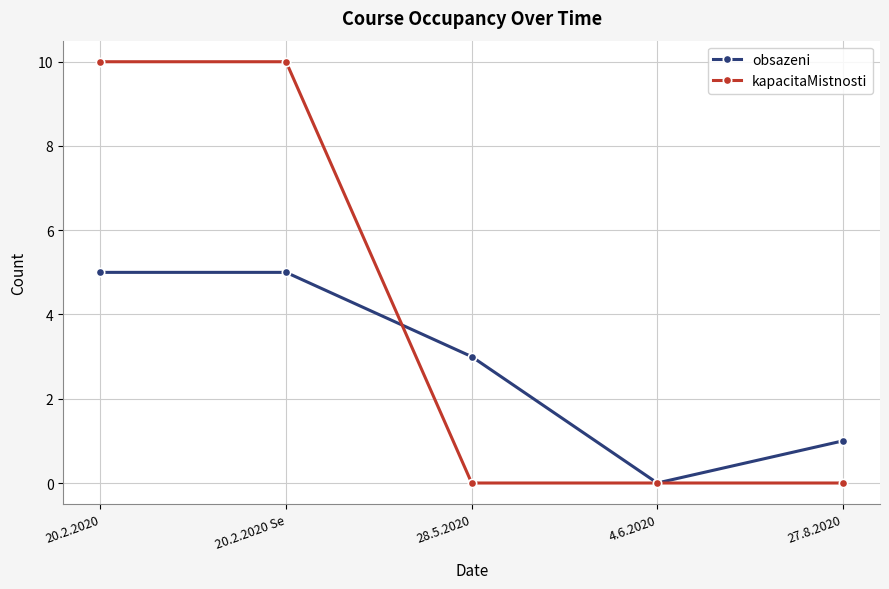

List the series in order of their peak value, lowest first.

obsazeni, kapacitaMistnosti